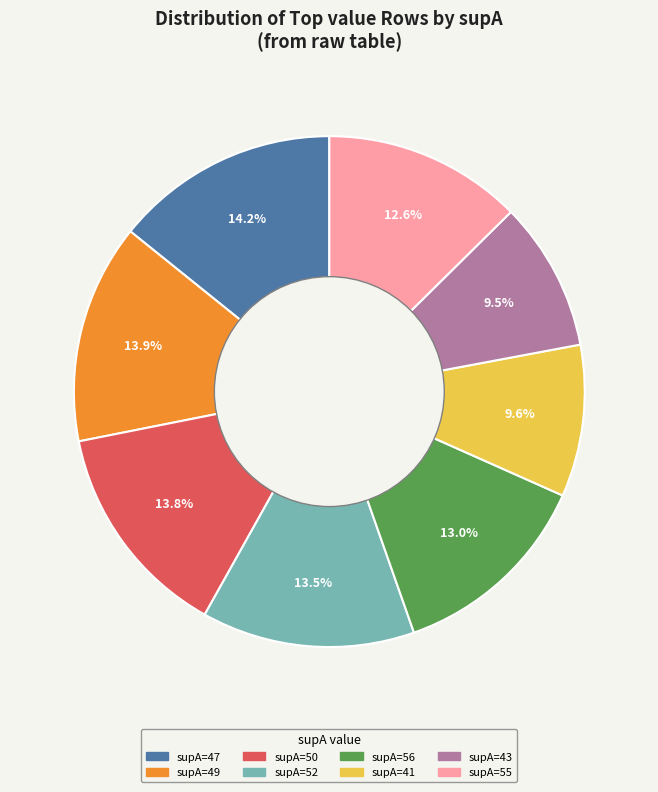

Between supA=43 and supA=50, which is larger?

supA=50